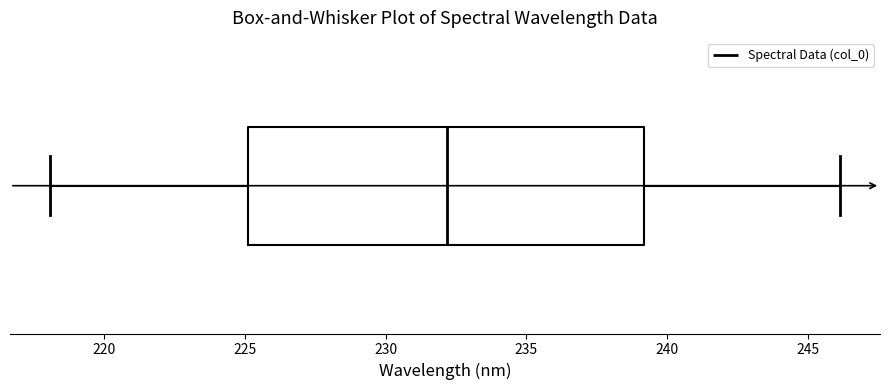

Where is the right edge of the box on the x-axis? The values are not printed on the chart, so give them approximately, as read against the axis.

239